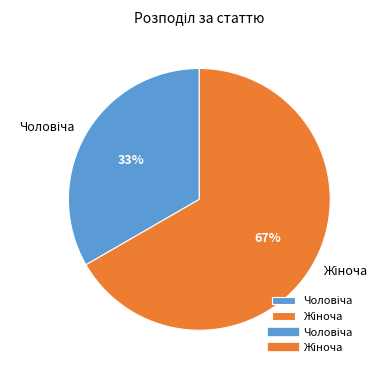

Is there a majority slice in this chart?

Yes